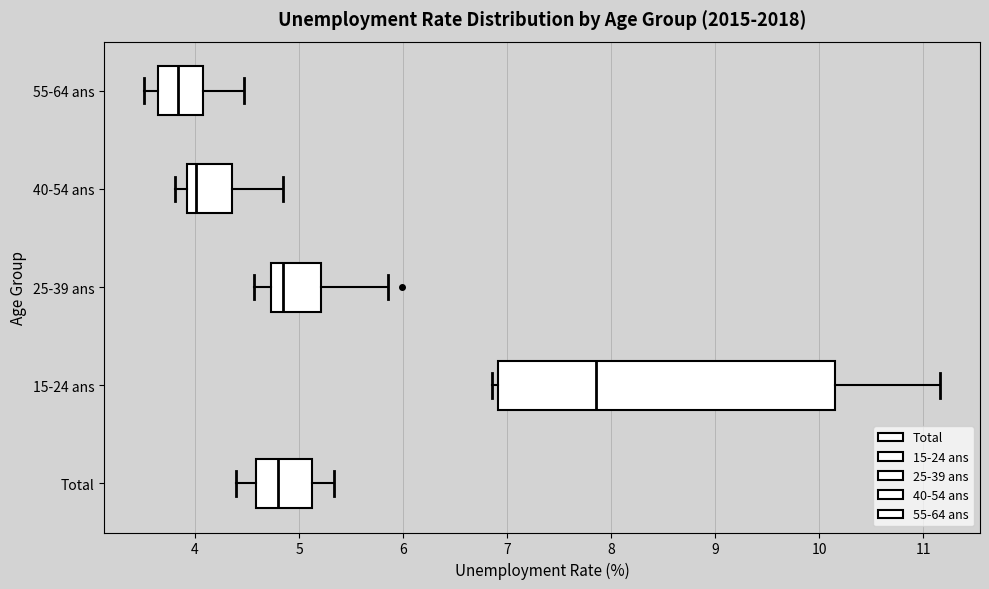

Reading bottom to top, transcribe this box plot: for each box, give where its median line is, the range the box spans, and where its two whiskers end, as read against the x-axis. The values are not printed on the chart, so give them approximately, as read against the axis.

Total: median 4.8, box 4.6 to 5.1, whiskers 4.4 to 5.3
15-24 ans: median 7.8, box 6.9 to 10.1, whiskers 6.9 (just left of the box's left edge) to 11.2
25-39 ans: median 4.8, box 4.7 to 5.2, whiskers 4.6 to 5.9
40-54 ans: median 4.0, box 3.9 to 4.4, whiskers 3.8 to 4.8
55-64 ans: median 3.8, box 3.6 to 4.1, whiskers 3.5 to 4.5